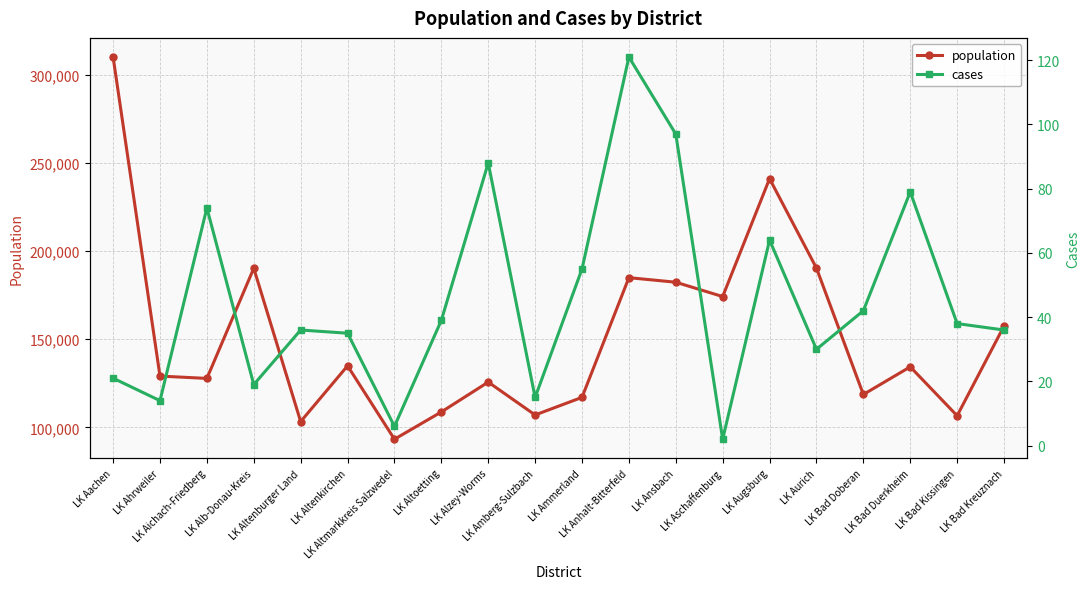

Where is the first local maximum for population?

LK Alb-Donau-Kreis